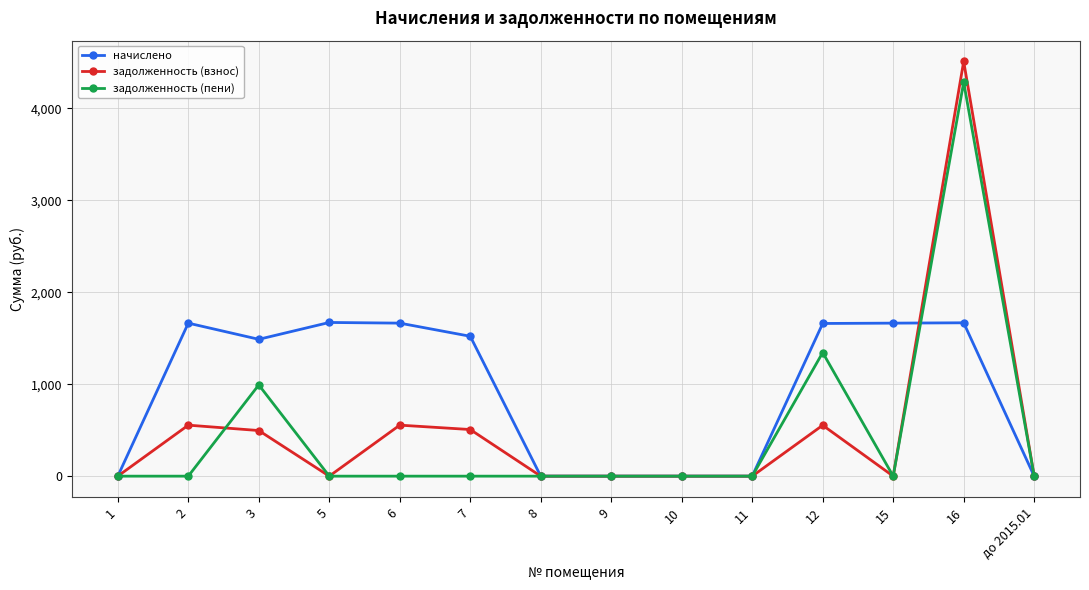

What position from the right is 2?

13